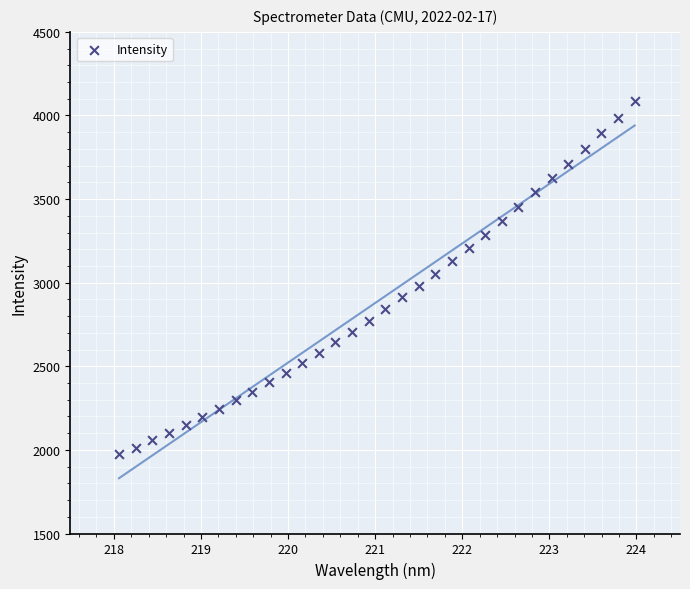

What is the range of Y values (max minus min)?

2111.2